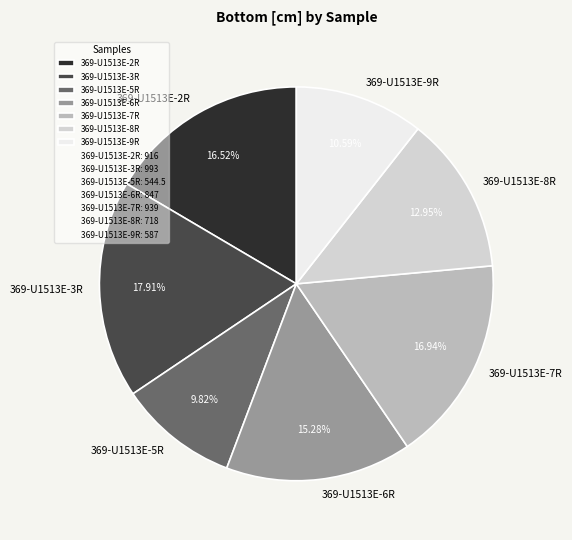

Does 369-U1513E-2R account for over 50% of the chart?

No